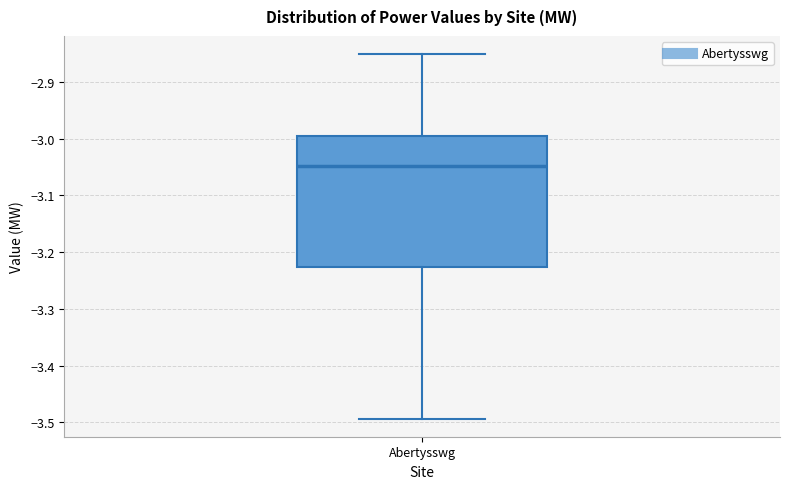

Transcribe this box plot: give where the median line is, the range the box spans, and where the two whiskers end, as read against the y-axis. The values are not printed on the chart, so give them approximately, as read against the axis.

median -3.05, box -3.23 to -3.00, whiskers -3.49 to -2.85